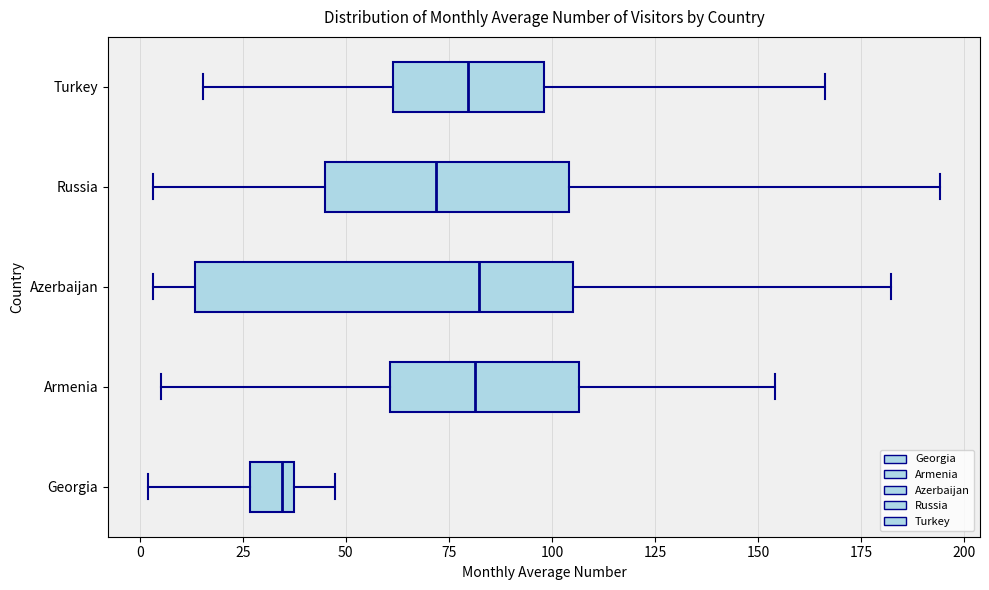

Which box's median line is the furthest to the left?

Georgia